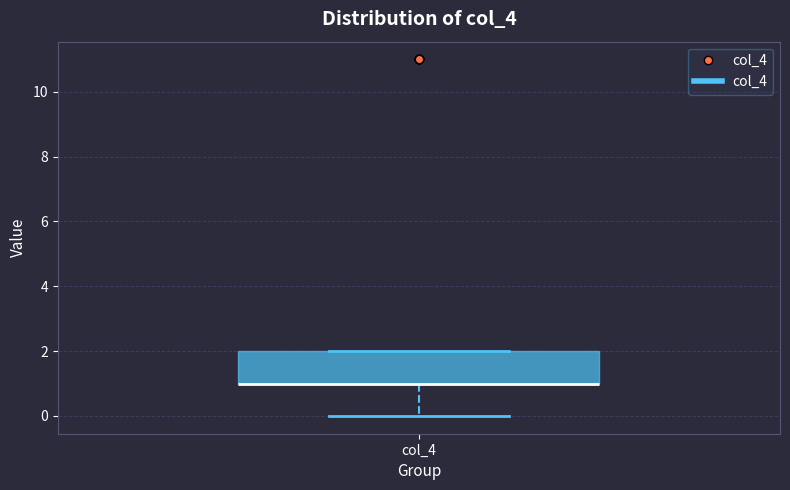

Read this box plot against the y-axis: the position of the median line, the range covered by the box, and the ends of both whiskers. The values are not printed on the chart, so give them approximately, as read against the axis.

median 1 (drawn on the box's lower edge), box 1 to 2, whiskers 0 to 2